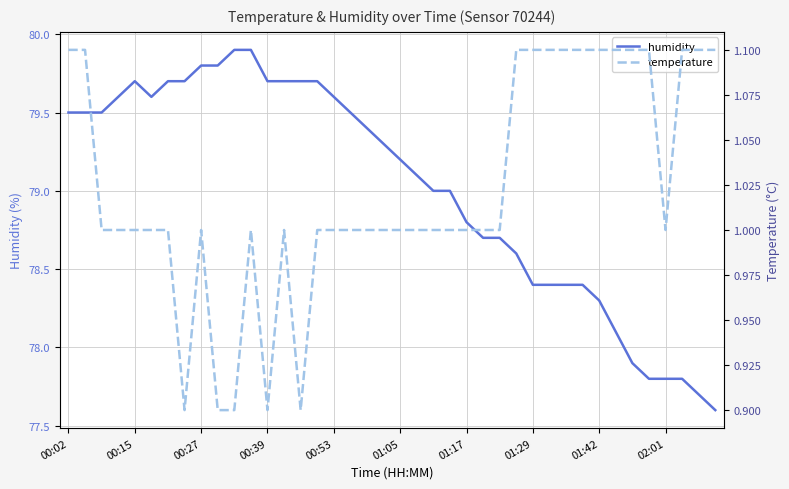

What is the minimum value for humidity?

77.6